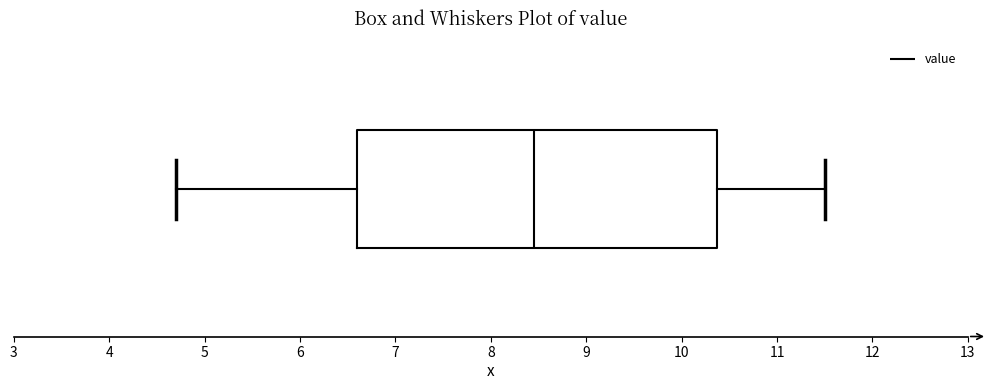

Transcribe this box plot: give where the median line is, the range the box spans, and where the two whiskers end, as read against the x-axis. The values are not printed on the chart, so give them approximately, as read against the axis.

median 8.5, box 6.6 to 10.4, whiskers 4.7 to 11.5